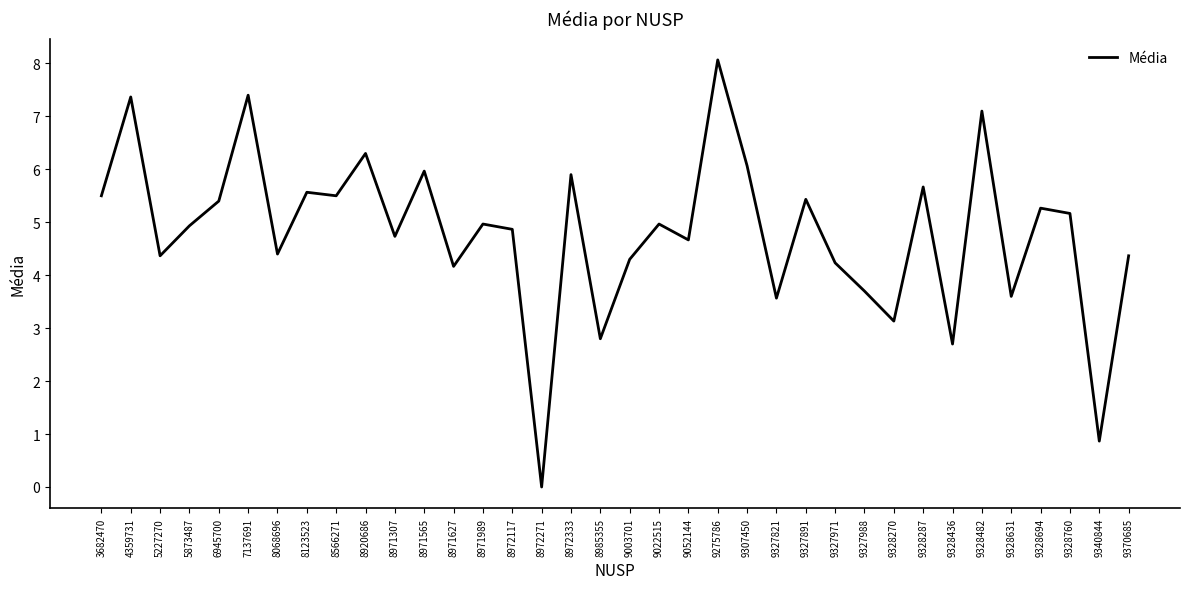

How many lines are shown in the chart?

1